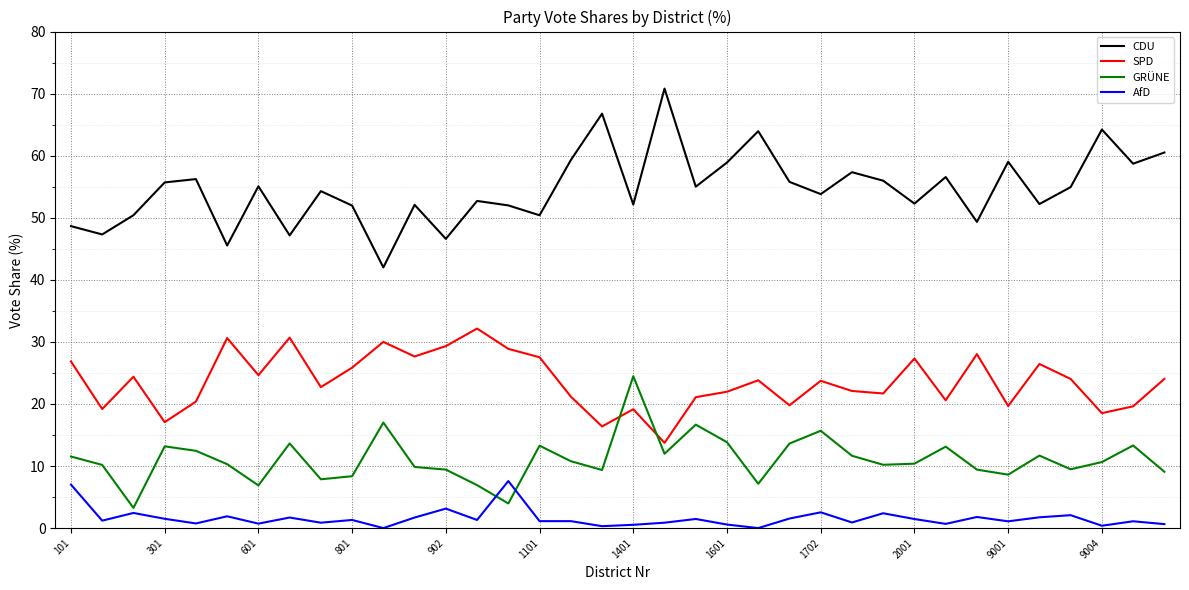

How many distinct data groups are displayed?

4